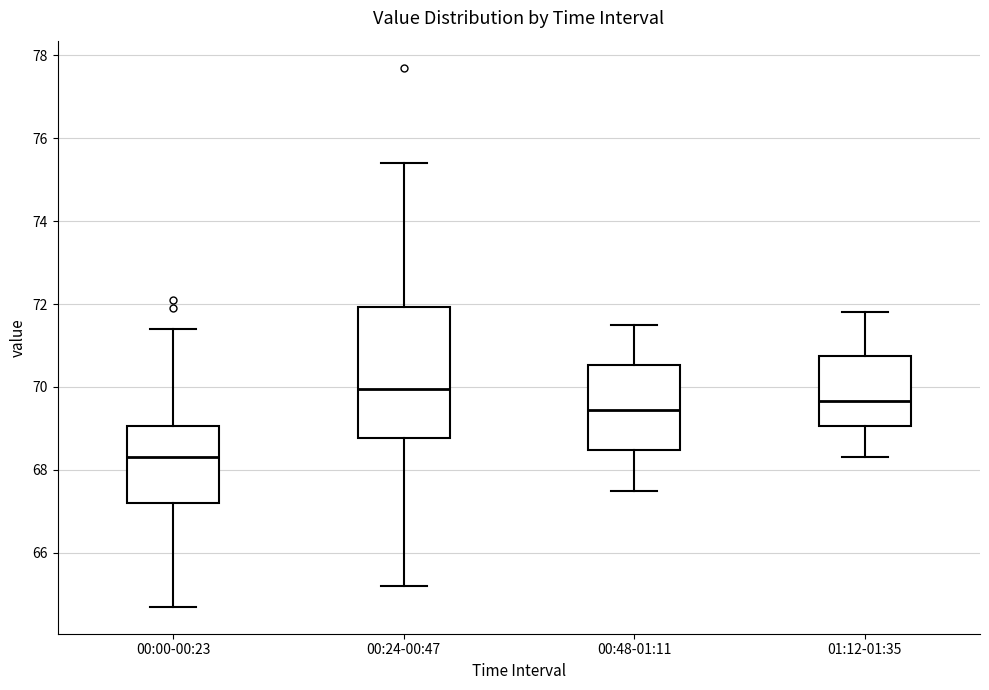

Which box has the highest median line?

00:24-00:47